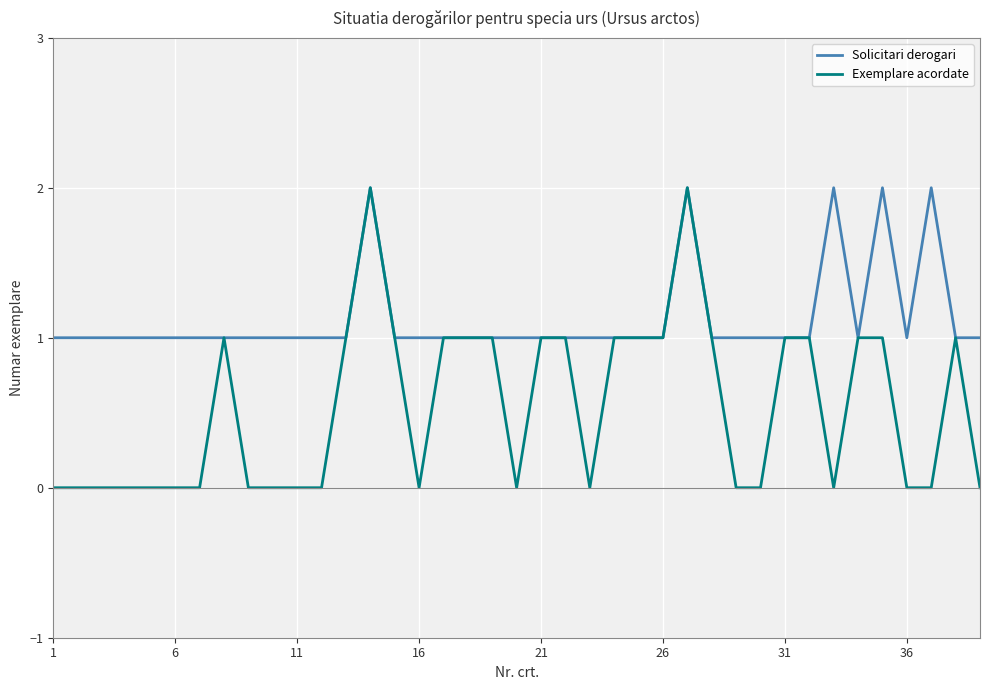

Which series has the largest total across all categories?

Solicitari derogari